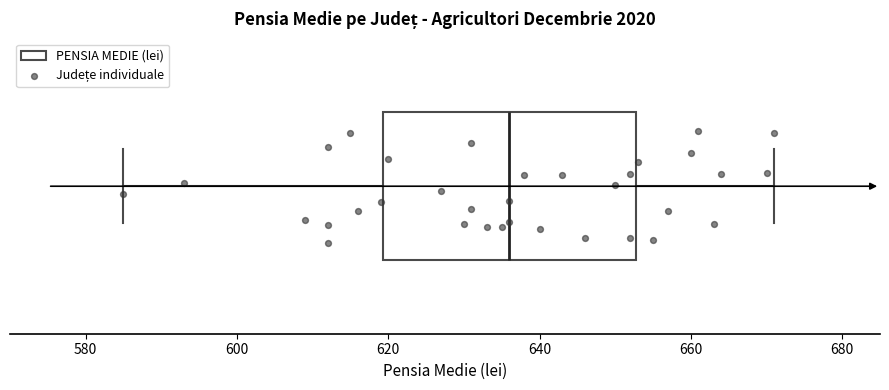

Read this box plot against the x-axis: the position of the median line, the range covered by the box, and the ends of both whiskers. The values are not printed on the chart, so give them approximately, as read against the axis.

median 636, box 620 to 652, whiskers 586 to 672